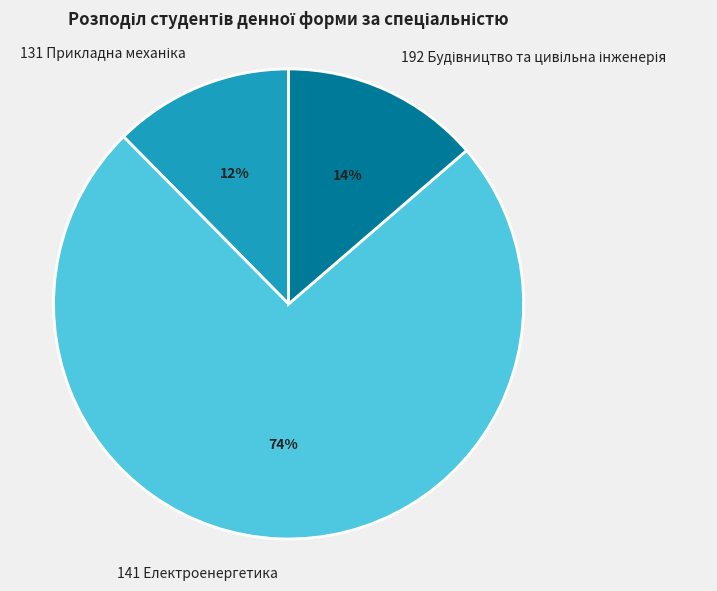

Does any single category account for the majority?

Yes